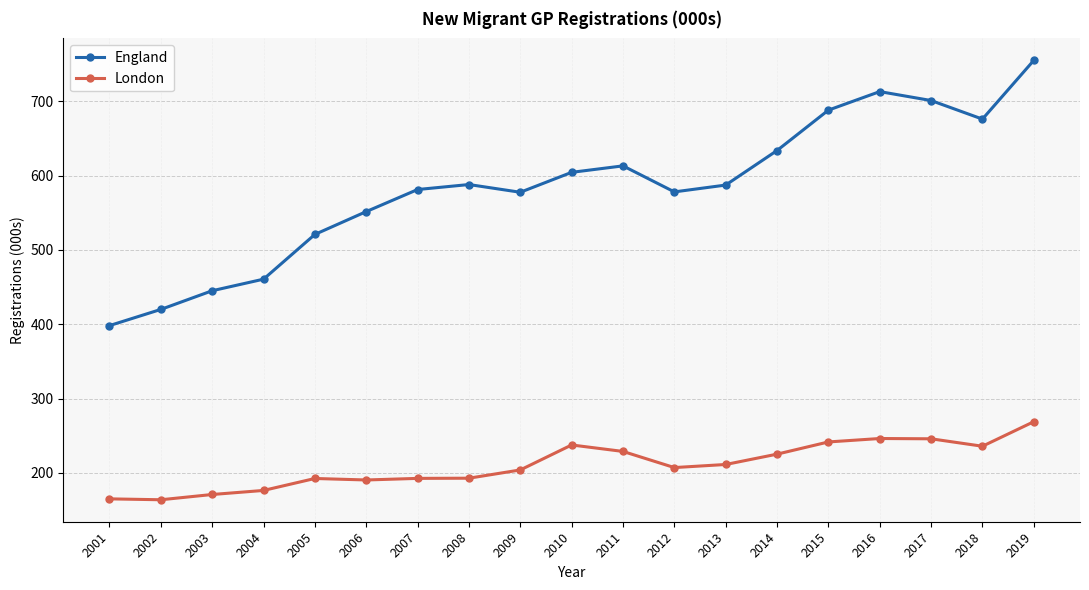

What is the average value of the London series?

210.5